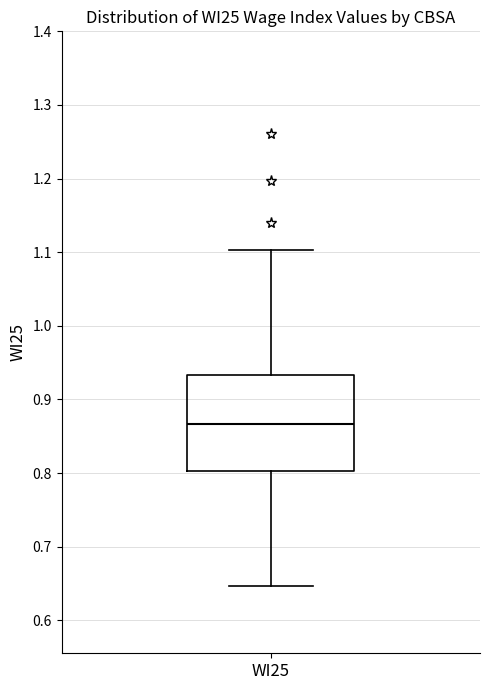

Where does the lower whisker of the box for WI25 end on the y-axis? The values are not printed on the chart, so give them approximately, as read against the axis.

0.65